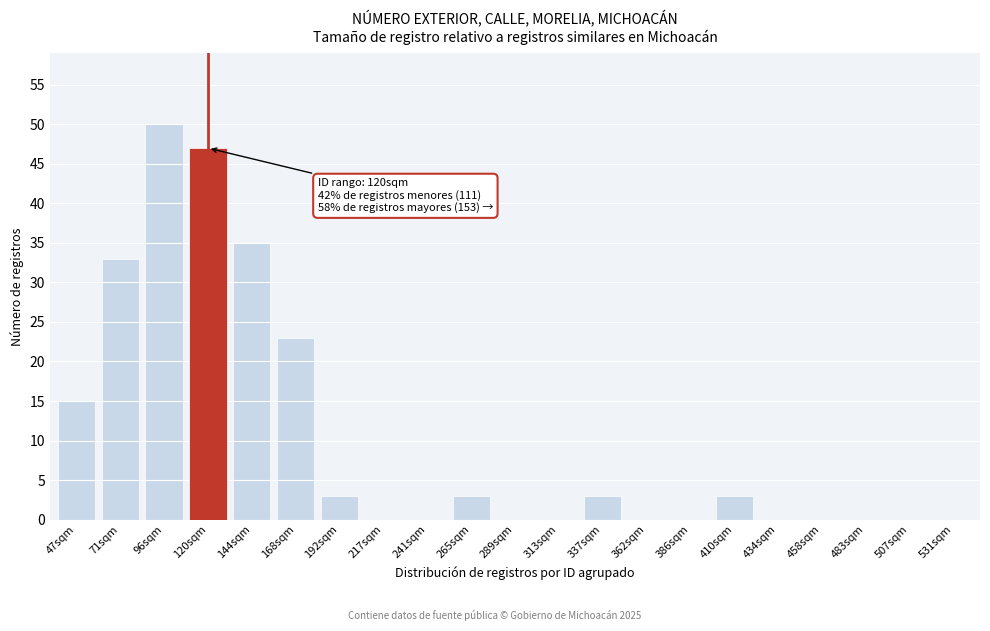

Reading left to right, transcribe all the data shown in this chart.

47sqm=15	71sqm=33	96sqm=50	120sqm=47	144sqm=35	168sqm=23	192sqm=3	217sqm=0	241sqm=0	265sqm=3	289sqm=0	313sqm=0	337sqm=3	362sqm=0	386sqm=0	410sqm=3	434sqm=0	458sqm=0	483sqm=0	507sqm=0	531sqm=0